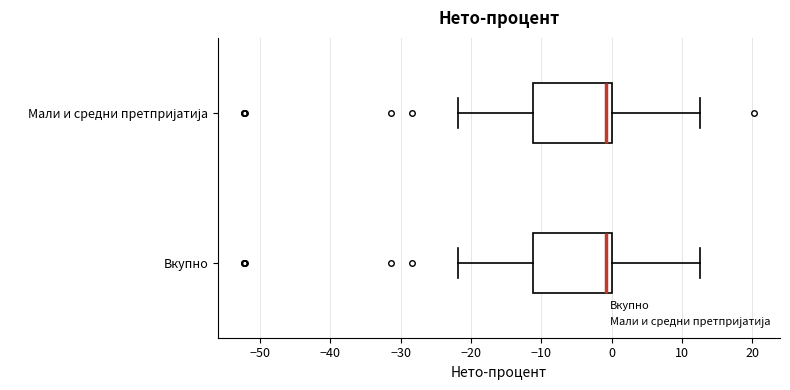

Where is the right edge of the box for Мали и средни претпријатија on the x-axis? The values are not printed on the chart, so give them approximately, as read against the axis.

0